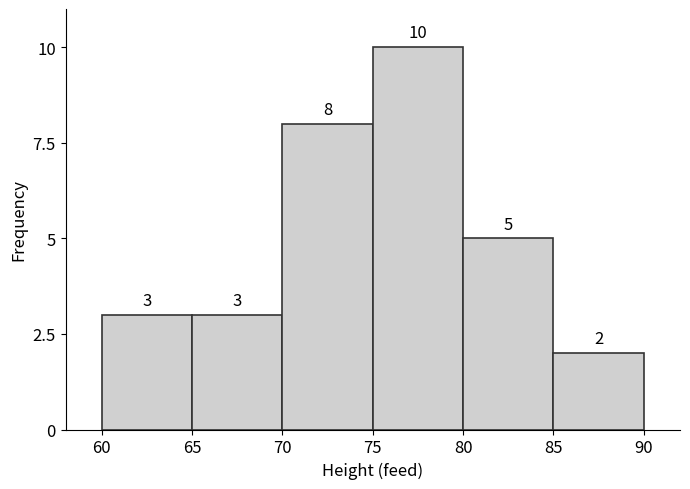

Reading left to right, transcribe this chart: for each bar, give the range it covers on the x-axis and its height.

60 to 65: 3
65 to 70: 3
70 to 75: 8
75 to 80: 10
80 to 85: 5
85 to 90: 2